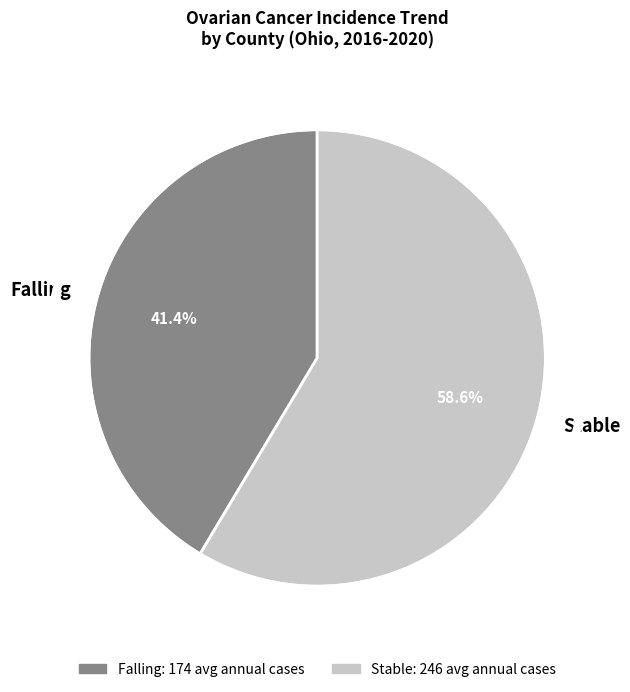

Which slice is the largest?

Stable